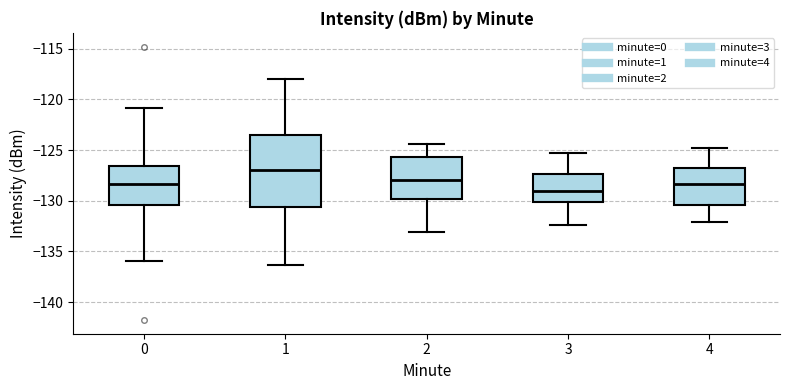

Comparing the boxes themselves (not the whiskers), which one is the tallest?

1